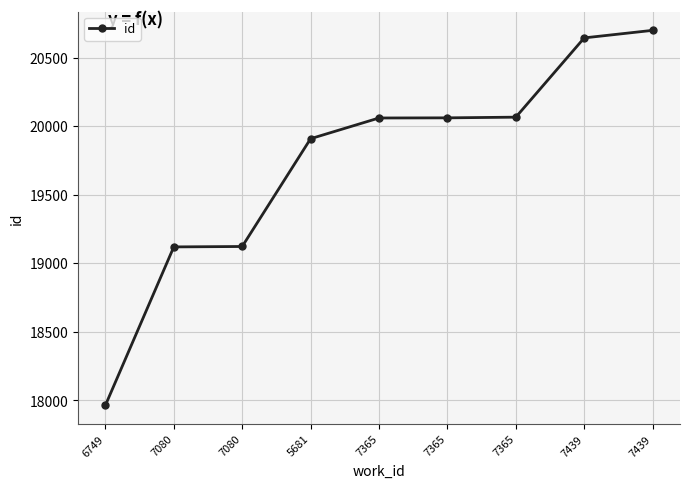

List the labels in order of value, smallest first.

6749, 7080, 7080, 5681, 7365, 7365, 7365, 7439, 7439